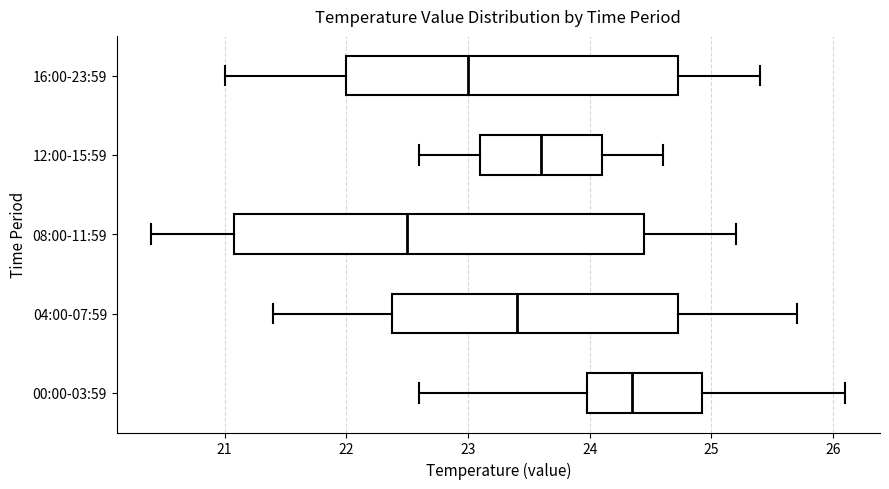

Where does the left whisker of the box for 12:00-15:59 end on the x-axis? The values are not printed on the chart, so give them approximately, as read against the axis.

22.6